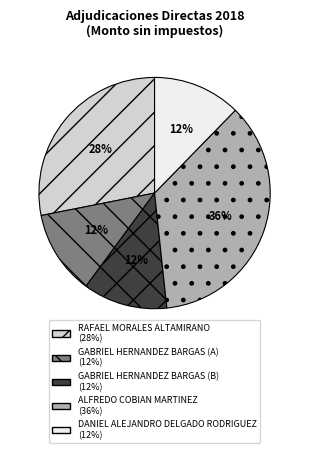

Do ALFREDO COBIAN MARTINEZ and RAFAEL MORALES ALTAMIRANO together represent more than half of the pie?

Yes